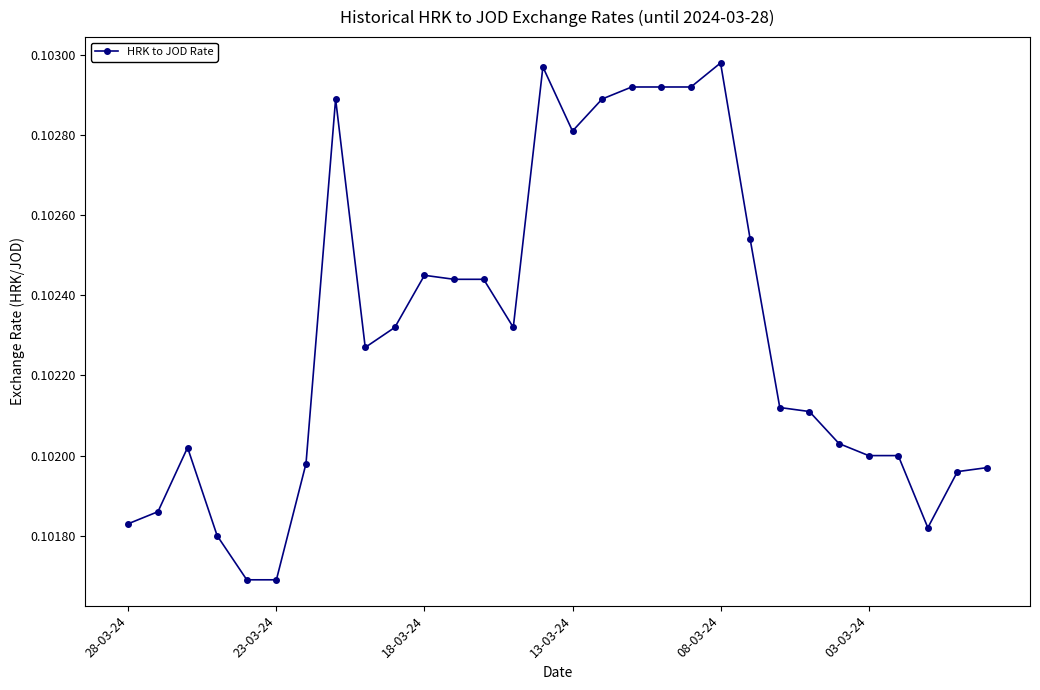

What is the sum of all values?

3.1